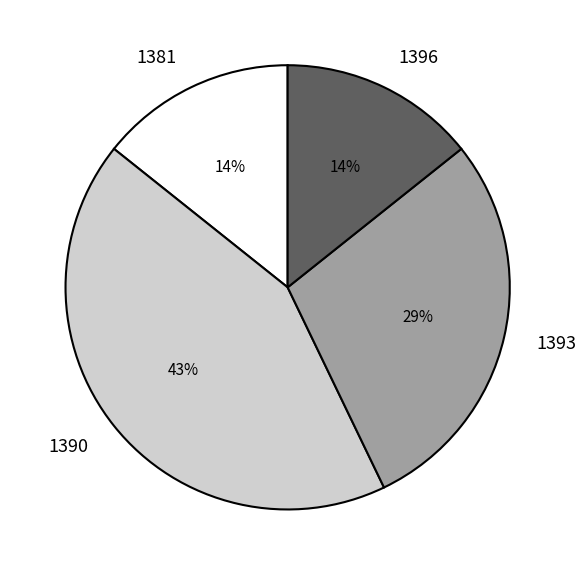

Count the number of slices in the pie.

4